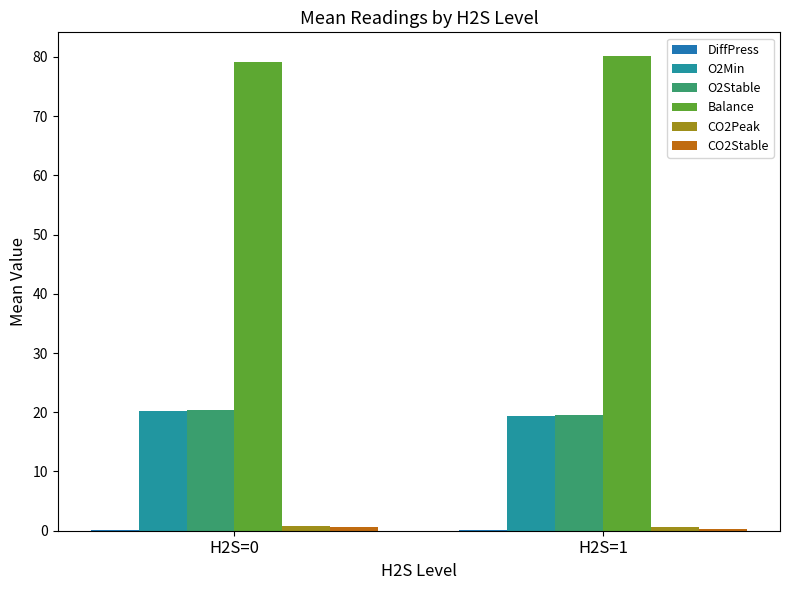

Is it true that O2Min equals 11.2 at H2S=1?

False